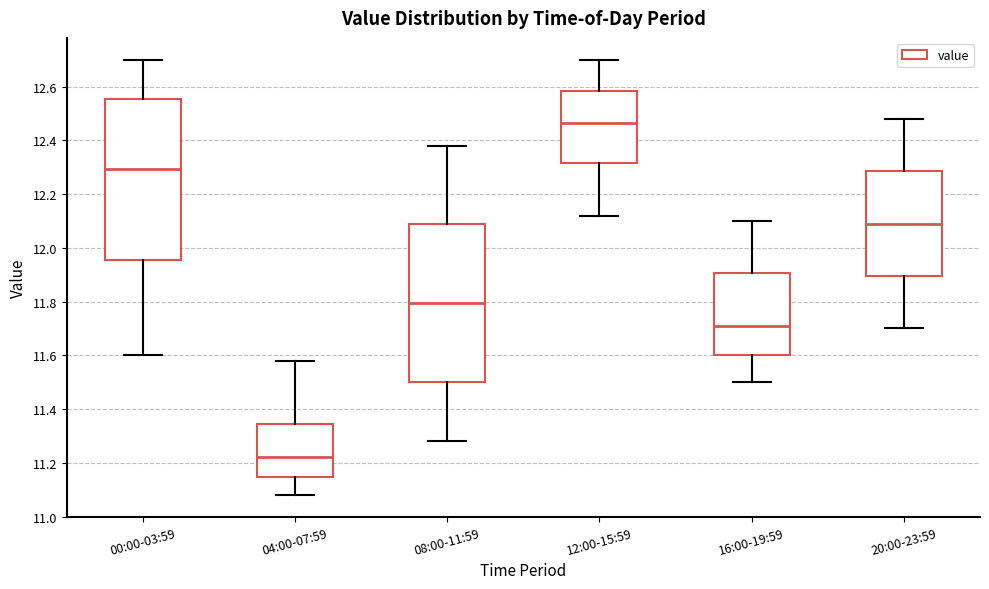

Reading left to right, transcribe this box plot: for each box, give where its median line is, the range the box spans, and where its two whiskers end, as read against the y-axis. The values are not printed on the chart, so give them approximately, as read against the axis.

00:00-03:59: median 12.30, box 11.96 to 12.56, whiskers 11.60 to 12.70
04:00-07:59: median 11.22, box 11.14 to 11.34, whiskers 11.08 to 11.58
08:00-11:59: median 11.80, box 11.50 to 12.08, whiskers 11.28 to 12.38
12:00-15:59: median 12.46, box 12.32 to 12.58, whiskers 12.12 to 12.70
16:00-19:59: median 11.72, box 11.60 to 11.90, whiskers 11.50 to 12.10
20:00-23:59: median 12.10, box 11.90 to 12.28, whiskers 11.70 to 12.48